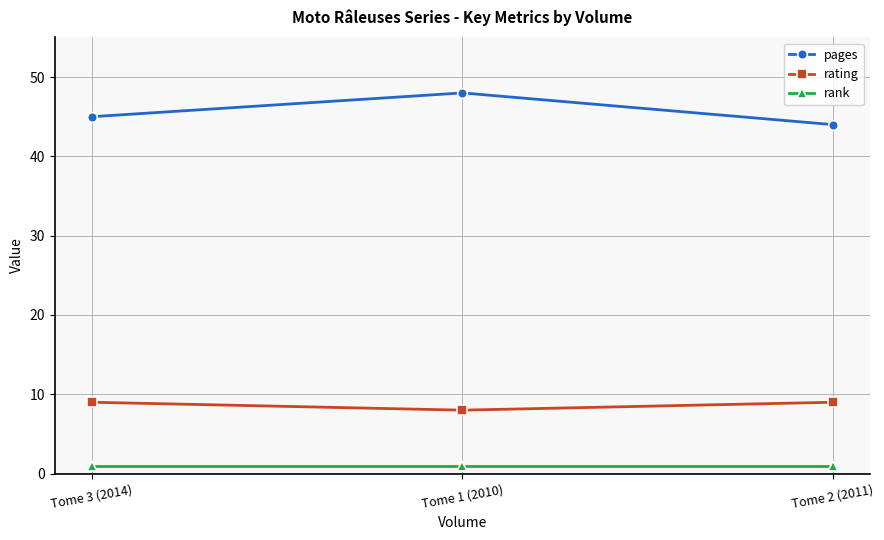

What are all the series names shown in the legend?

pages, rating, rank